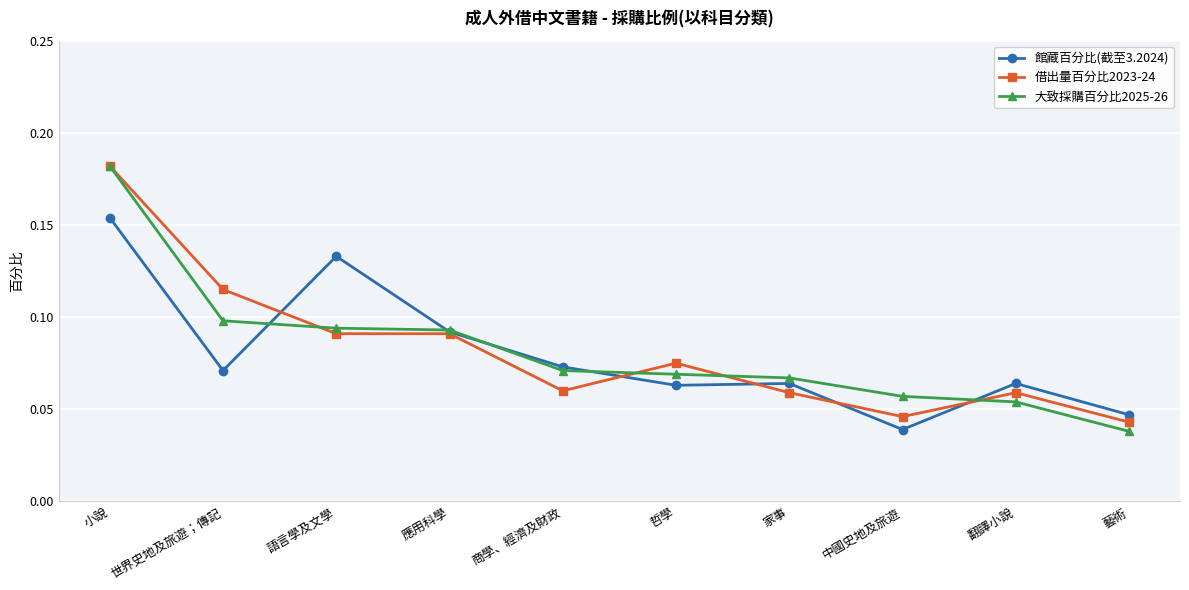

Which category has the highest value across all series?

小說